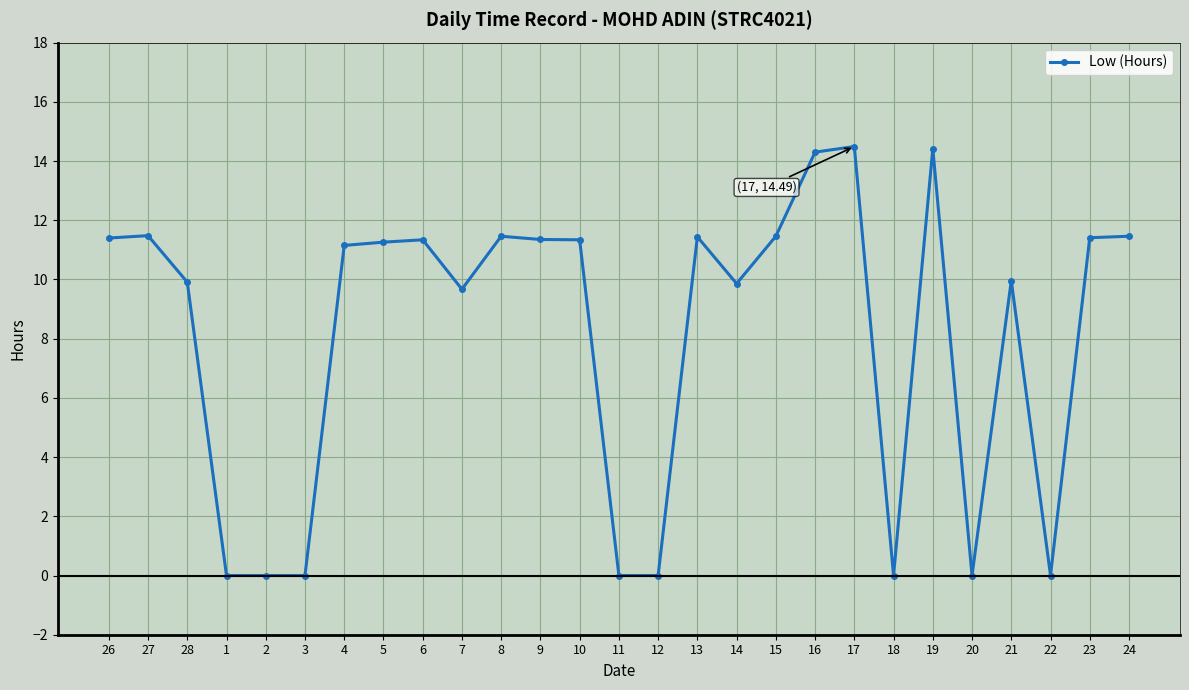

What position from the right is 3?

22